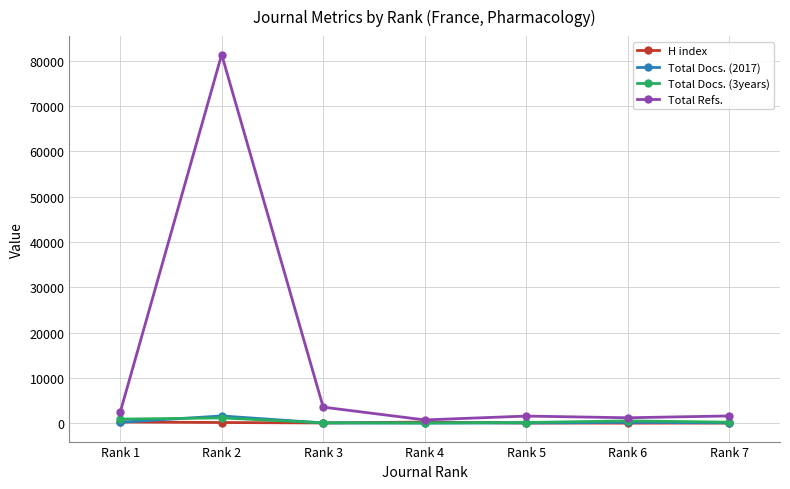

Where does the Total Docs. (3years) series first go above 218?

Rank 1